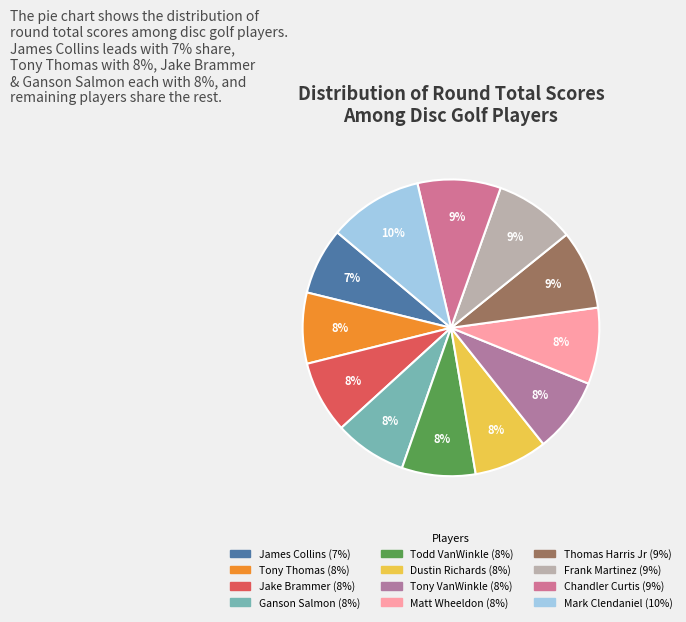

How many slices are in this pie chart?

12